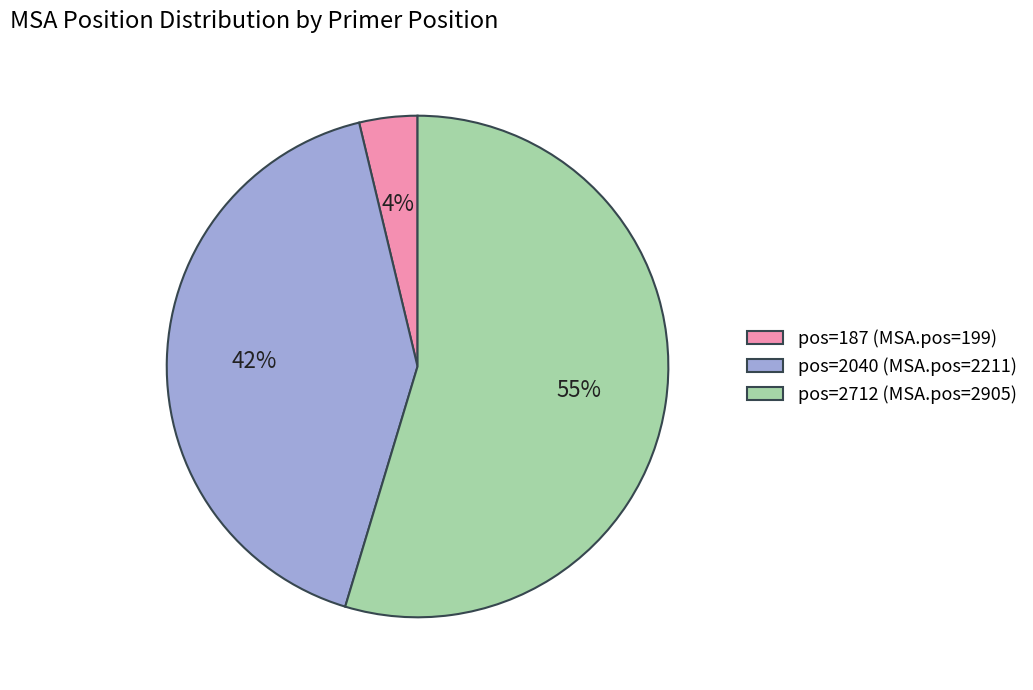

To the nearest percent, what percentage of the pie is pos=187 (MSA.pos=199)?

4%